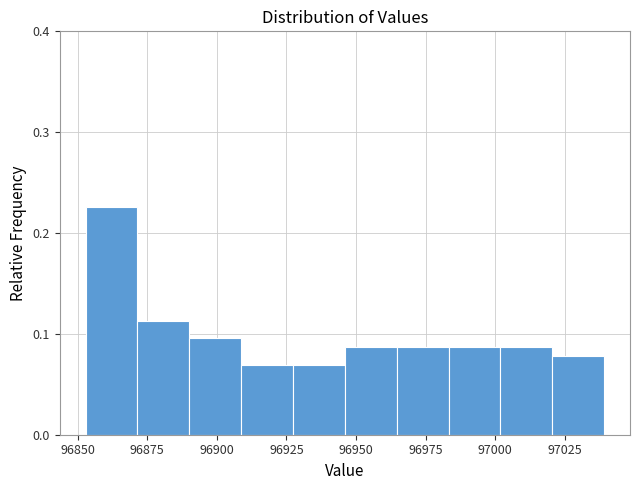

Around what value on the x-axis is the tallest bar? Give the approximate position of its centre, as read against the axis.

96860